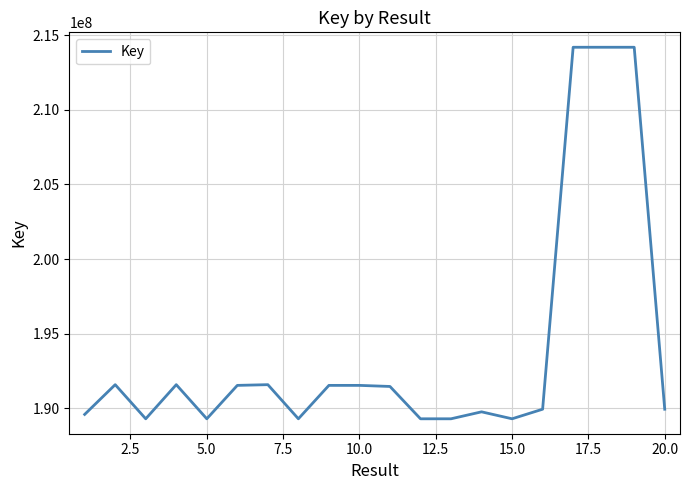

What is the maximum value shown in the chart?

214194597